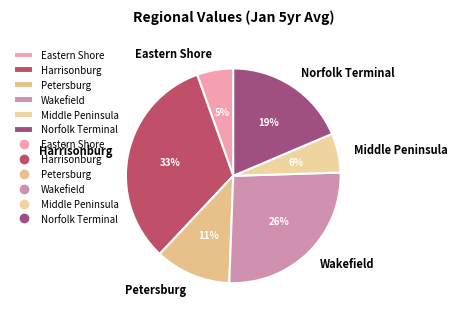

Is there a majority slice in this chart?

No